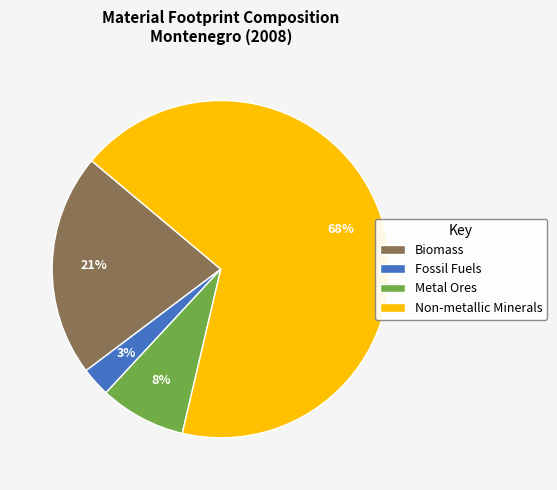

To the nearest percent, what is the difference between the largest and smallest slice percentages?

65%